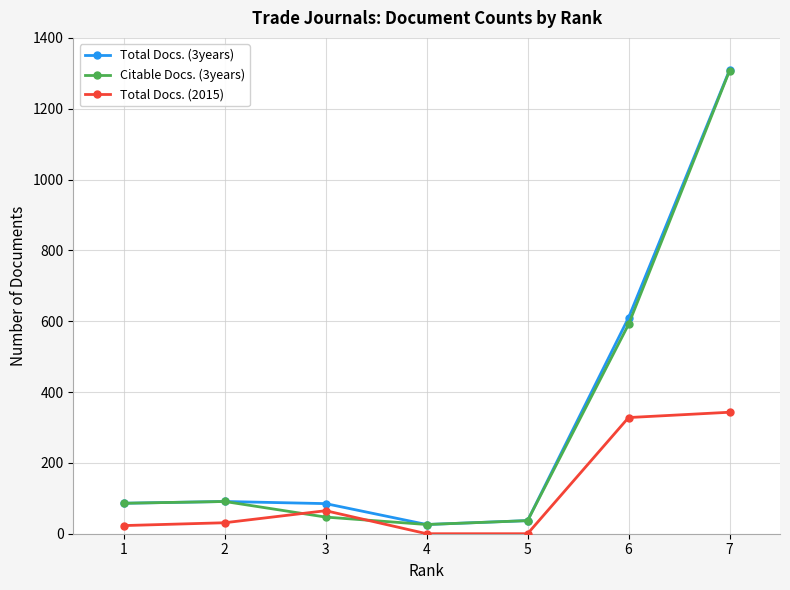

True or false: Total Docs. (2015) and Total Docs. (3years) intersect in this chart.

False